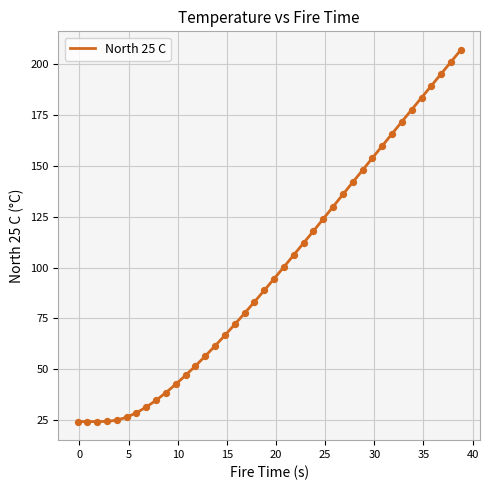

What is the difference between the maximum and minimum values?

182.7